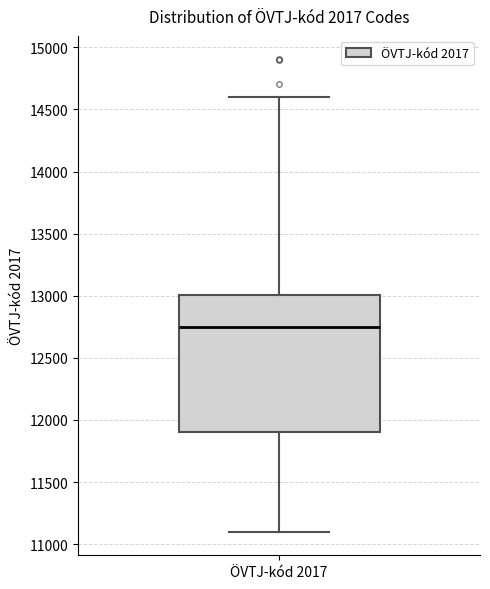

Transcribe this box plot: give where the median line is, the range the box spans, and where the two whiskers end, as read against the y-axis. The values are not printed on the chart, so give them approximately, as read against the axis.

median 12750, box 11900 to 13000, whiskers 11100 to 14600